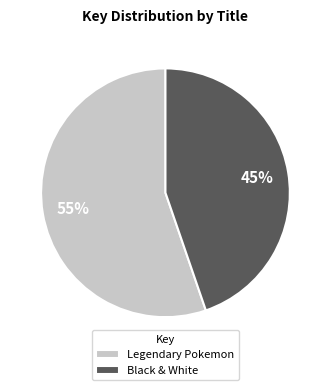

How many slices are in this pie chart?

2